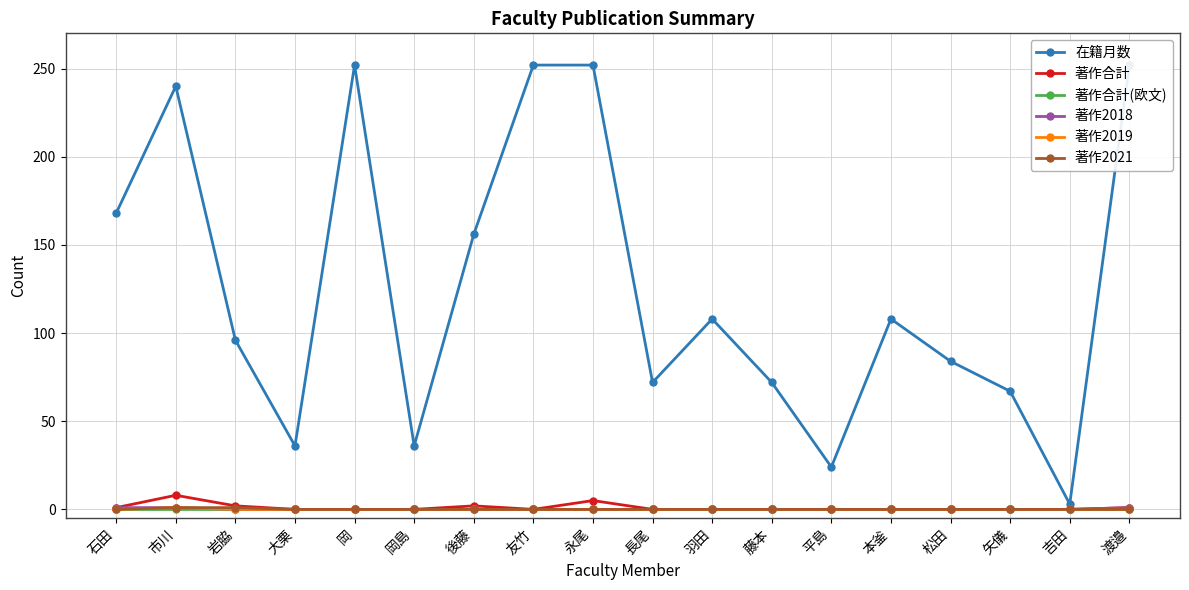

The 在籍月数 series shows 3 at 吉田. True or false?

True